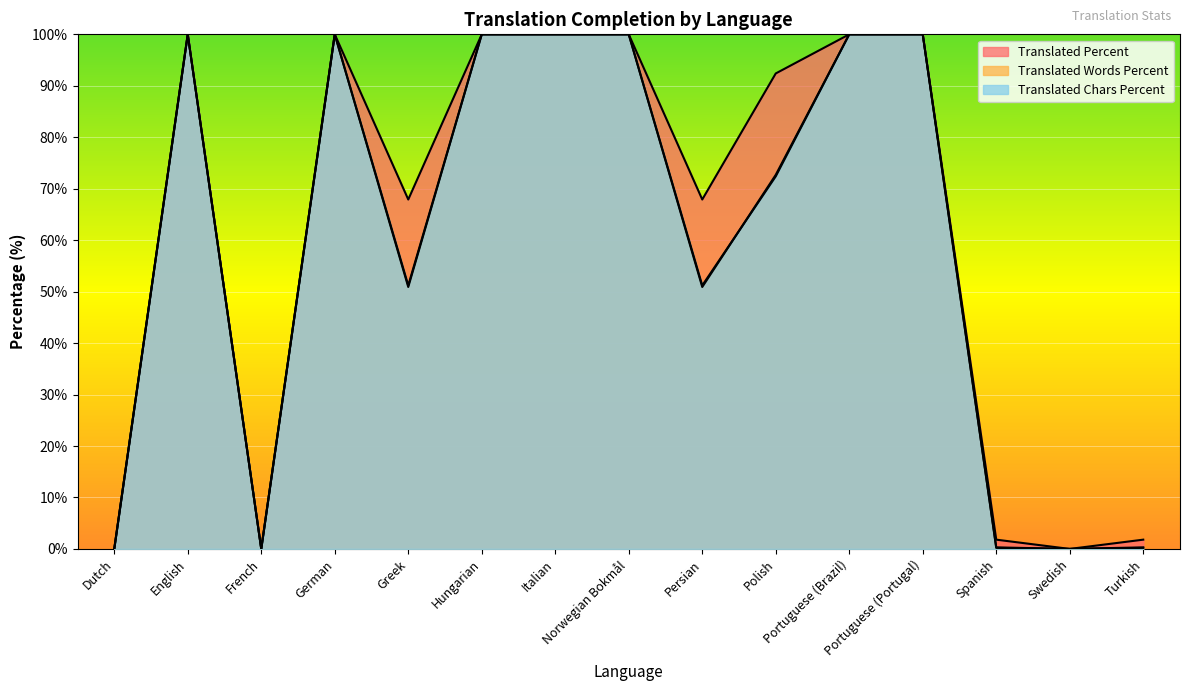

How many lines are shown in the chart?

3